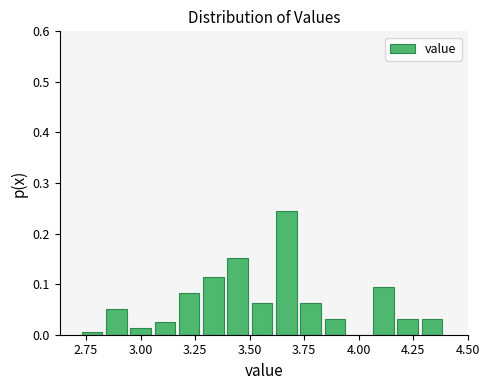

Around what value on the x-axis is the tallest bar? Give the approximate position of its centre, as read against the axis.

3.65